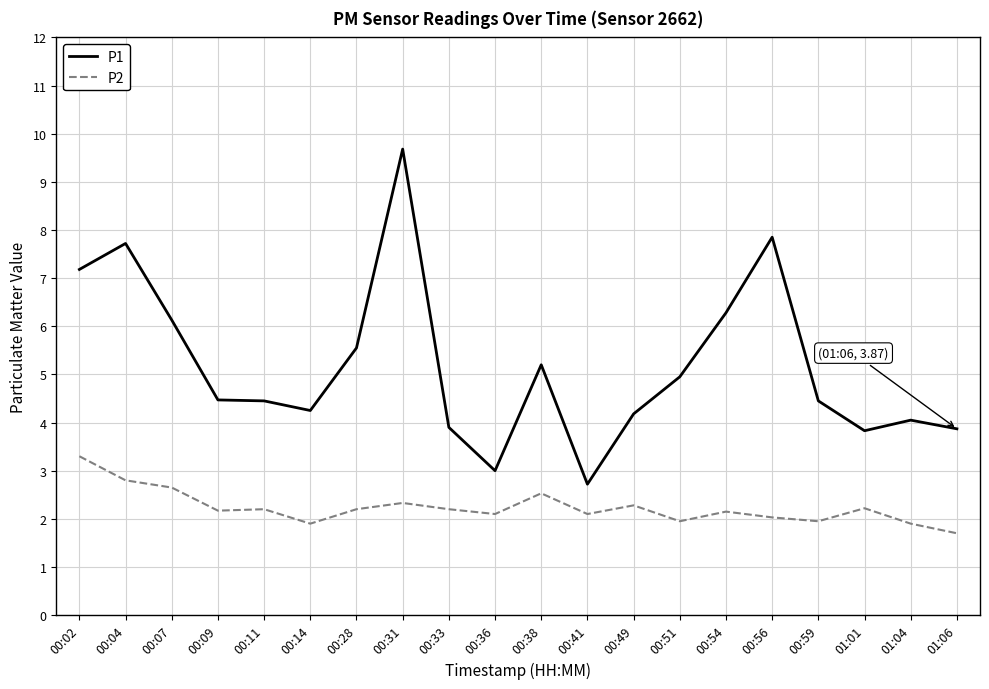

Which series has the largest total across all categories?

P1